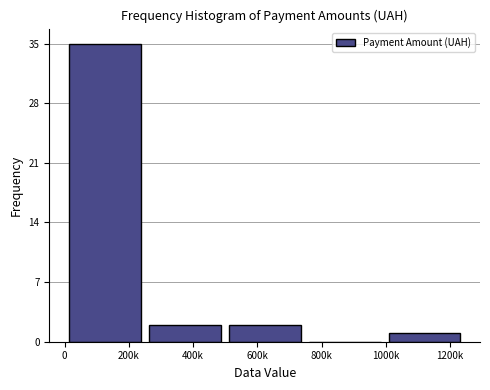

Reading left to right, extract all data points from this chart.

200k=35	400k=2	600k=2	800k=0	1200k=1